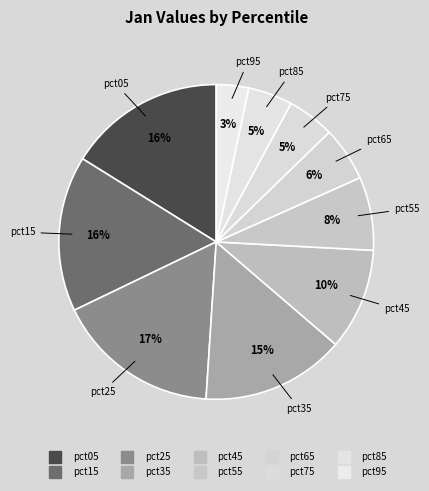

Does any single category account for the majority?

No